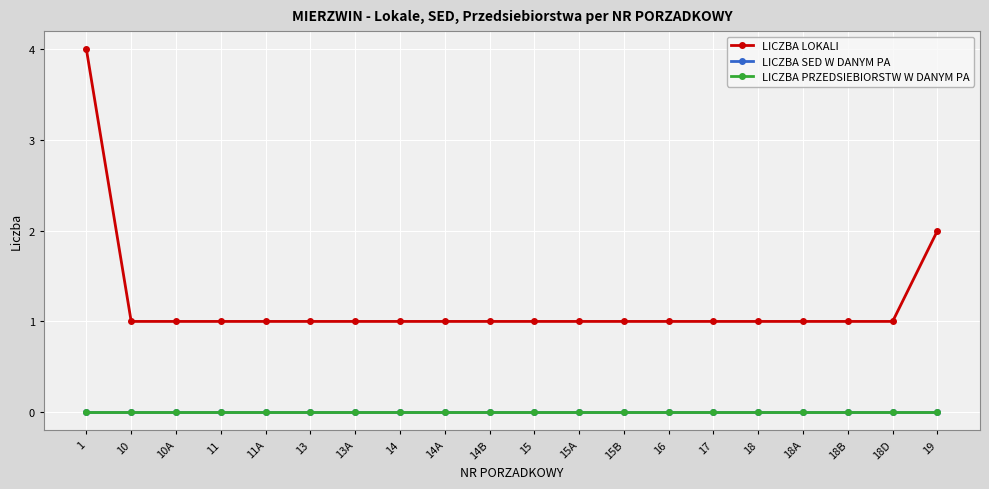

What is the label of the 5th point from the left?

11A